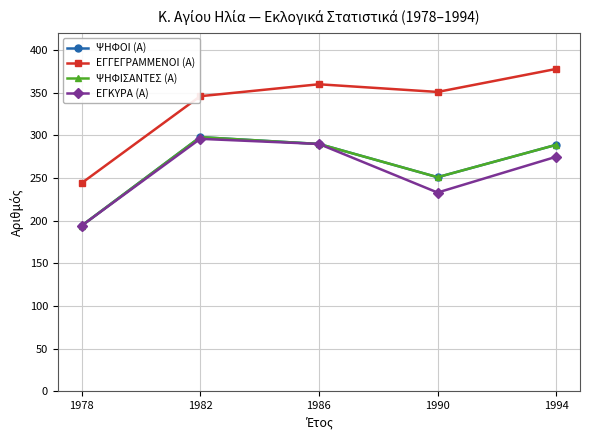

What is the value of the ΕΓΓΕΓΡΑΜΜΕΝΟΙ (Α) point at the 4th from the left?

351